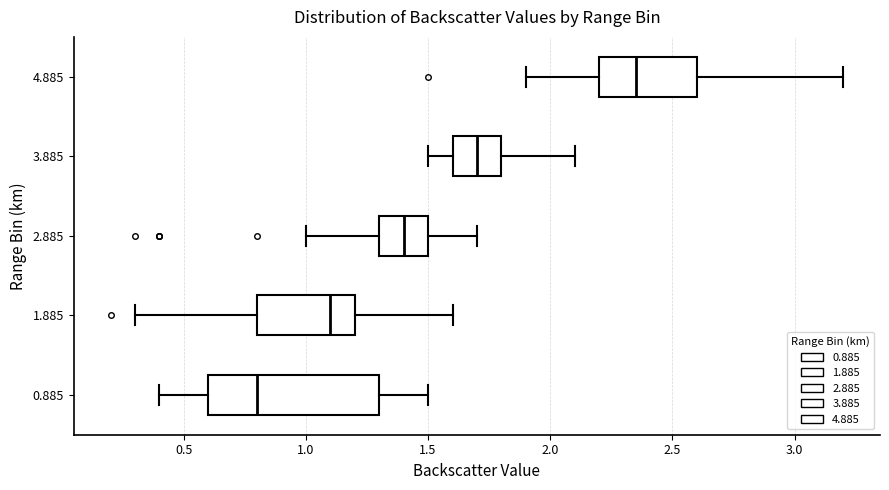

Reading bottom to top, transcribe this box plot: for each box, give where its median line is, the range the box spans, and where its two whiskers end, as read against the x-axis. The values are not printed on the chart, so give them approximately, as read against the axis.

0.885: median 0.80, box 0.60 to 1.30, whiskers 0.40 to 1.50
1.885: median 1.10, box 0.80 to 1.20, whiskers 0.30 to 1.60
2.885: median 1.40, box 1.30 to 1.50, whiskers 1.00 to 1.70
3.885: median 1.70, box 1.60 to 1.80, whiskers 1.50 to 2.10
4.885: median 2.35, box 2.20 to 2.60, whiskers 1.90 to 3.20